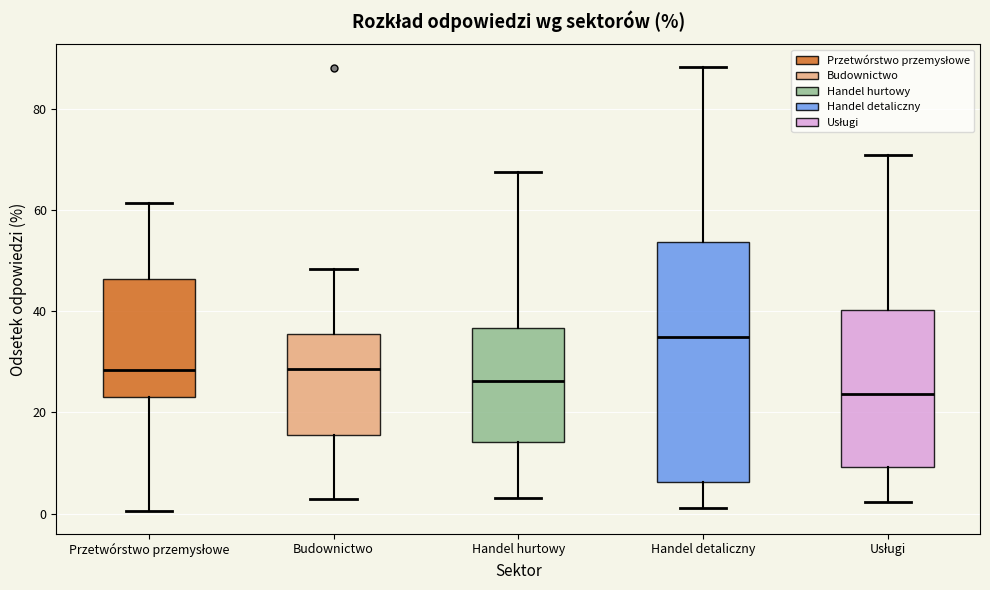

Where is the upper edge of the box for Budownictwo on the y-axis? The values are not printed on the chart, so give them approximately, as read against the axis.

36